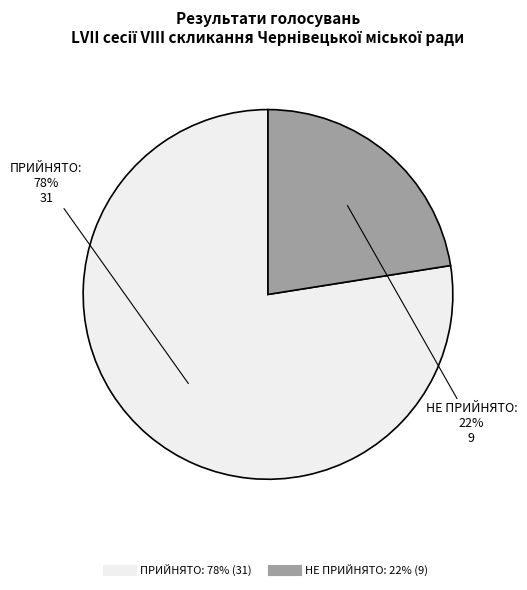

Rank the categories by value from lowest to highest.

НЕ ПРИЙНЯТО, ПРИЙНЯТО